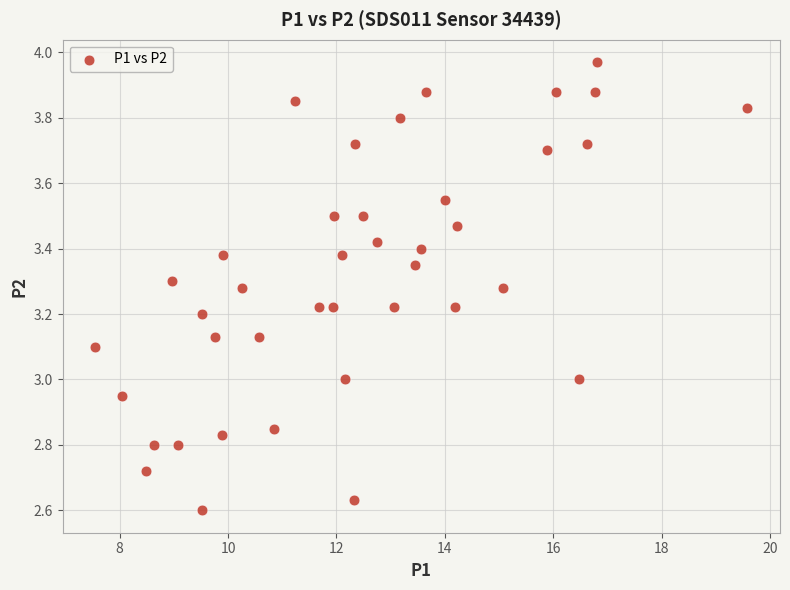

What is the range of Y values (max minus min)?

1.4